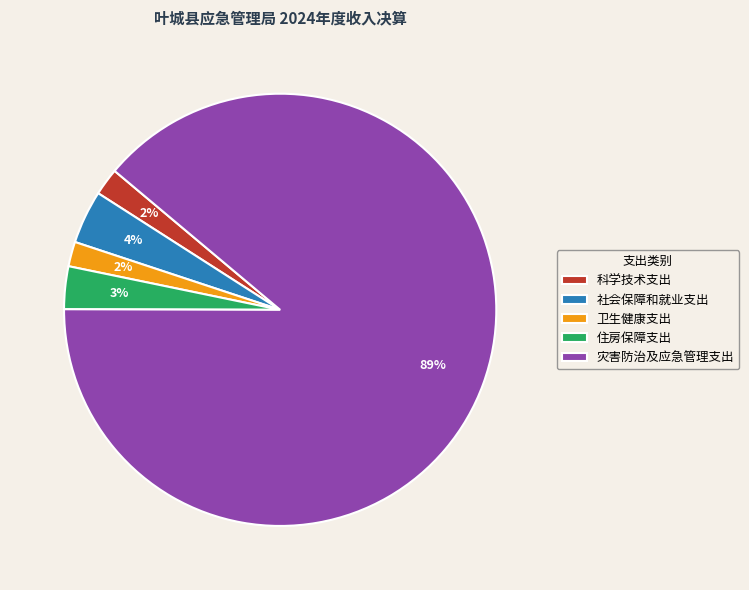

To the nearest percent, what is the average slice percentage?

20%